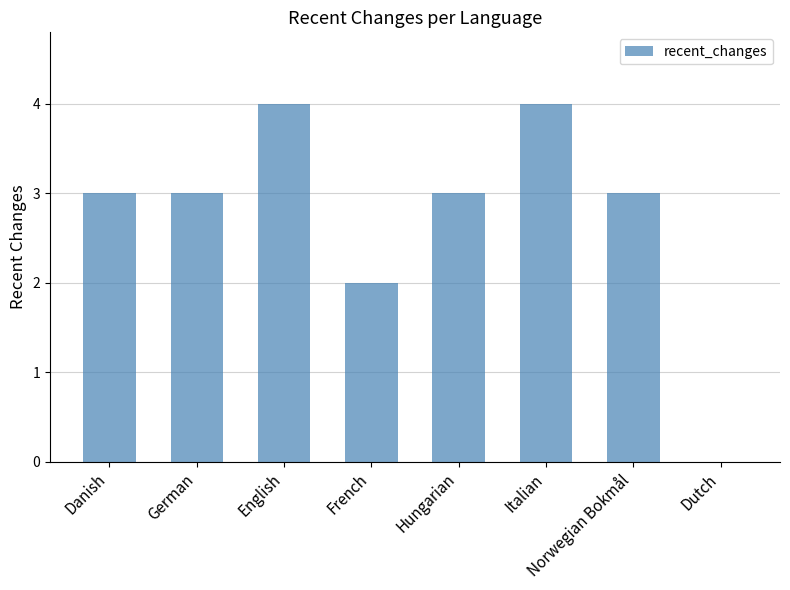

Reading left to right, transcribe all the data shown in this chart.

3	3	4	2	3	4	3	0